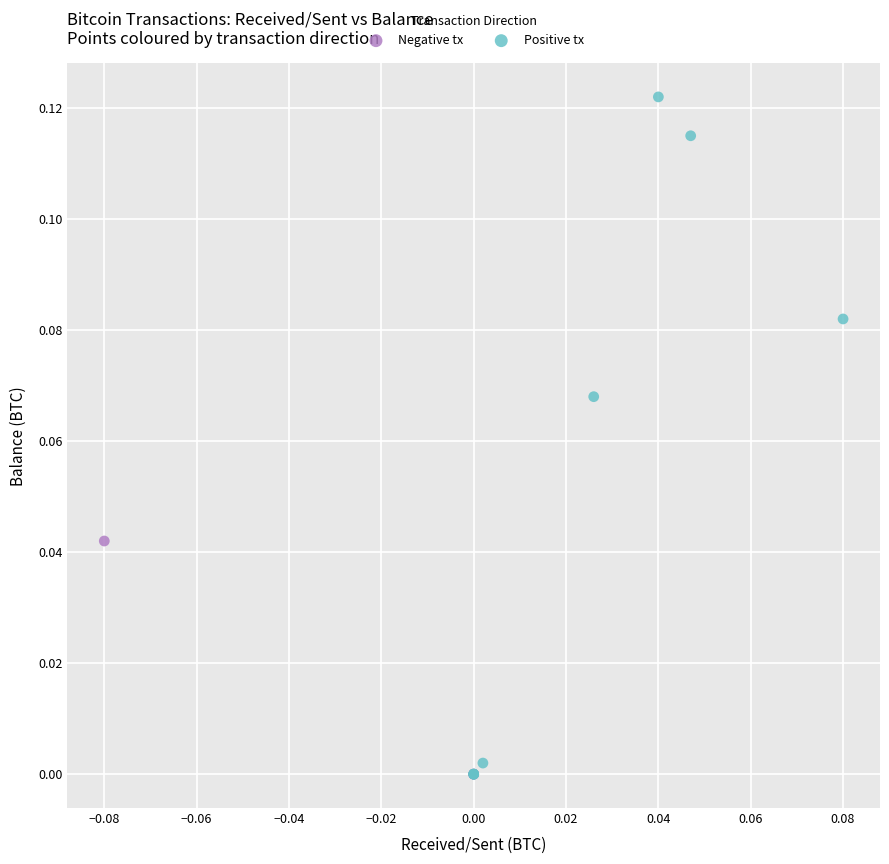

Which series has the widest spread of Y values?

Positive tx